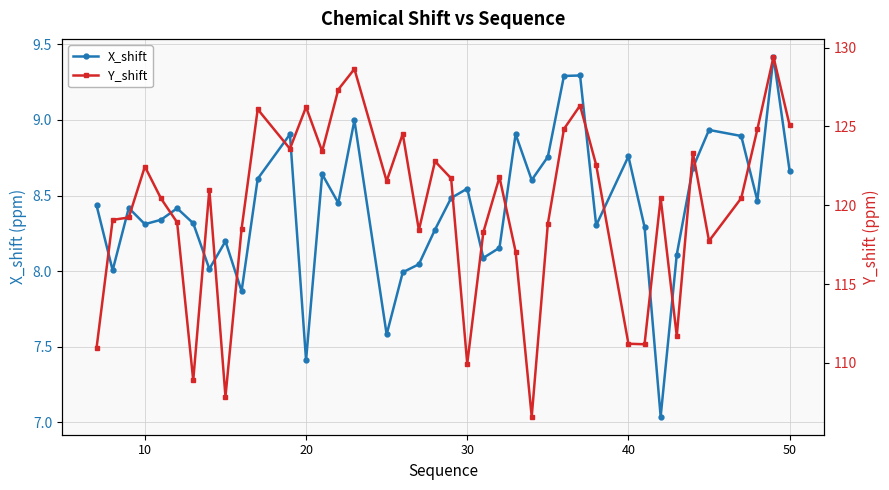

What is the highest value of the X_shift series?

9.4